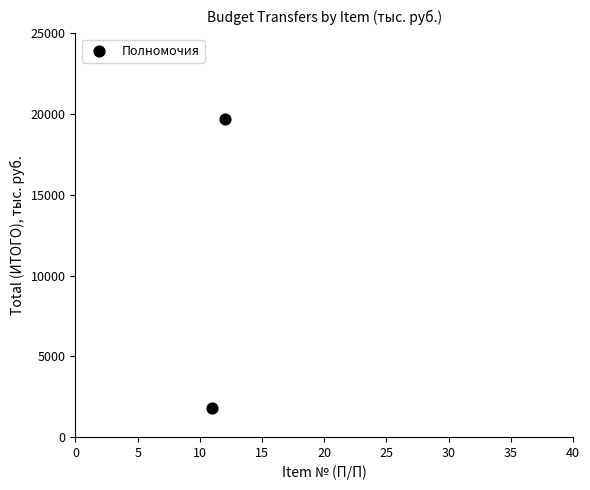

What is the range of Y values (max minus min)?

17903.4